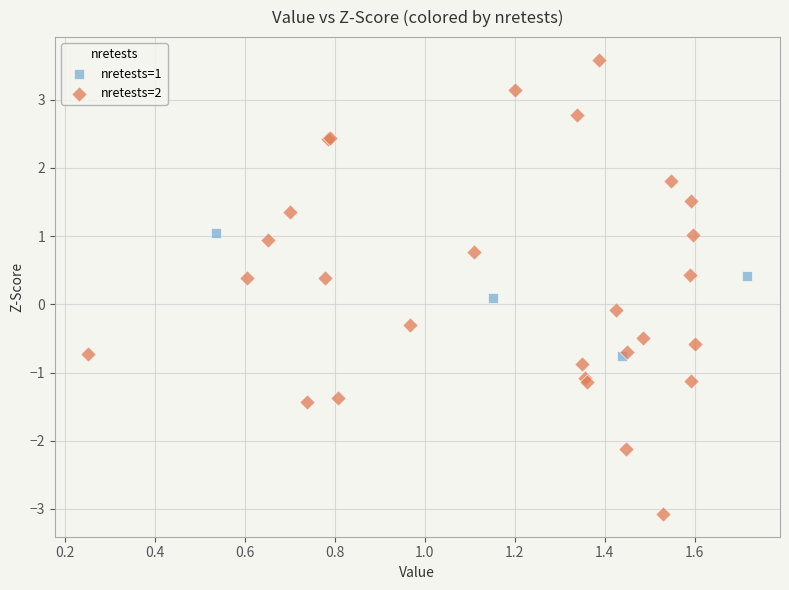

Which series has the widest spread of Y values?

nretests=2